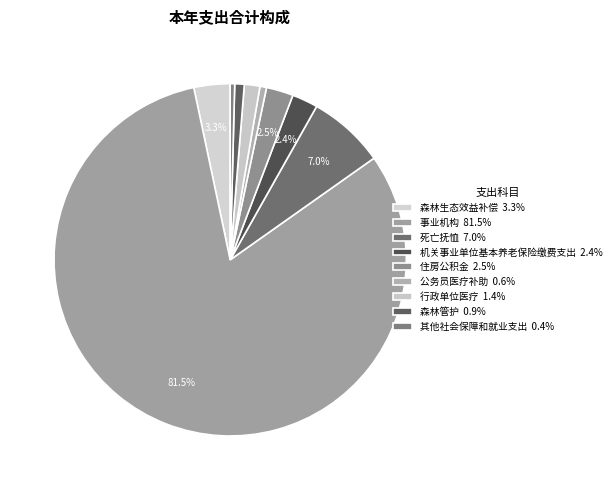

Is the sum of 公务员医疗补助 and 森林管护 greater than half?

No